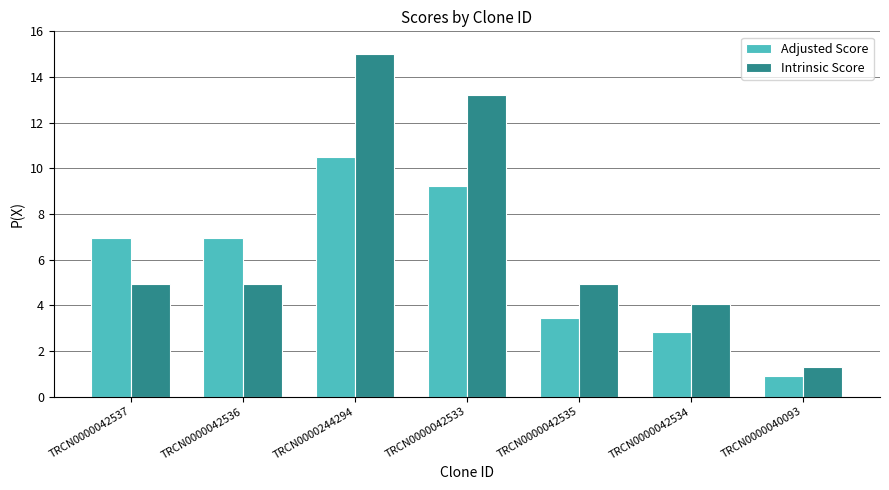

What is the spread (max minus min) of values at TRCN0000042534?

1.2